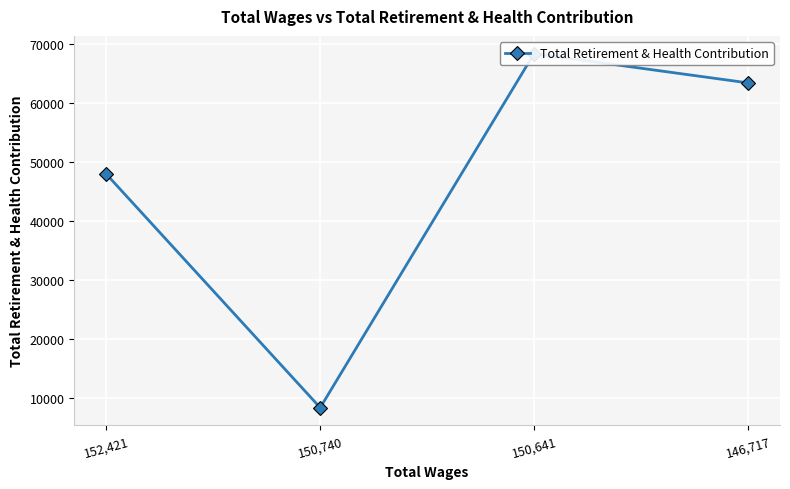

Which has a higher value, 150,740 or 152,421?

152,421